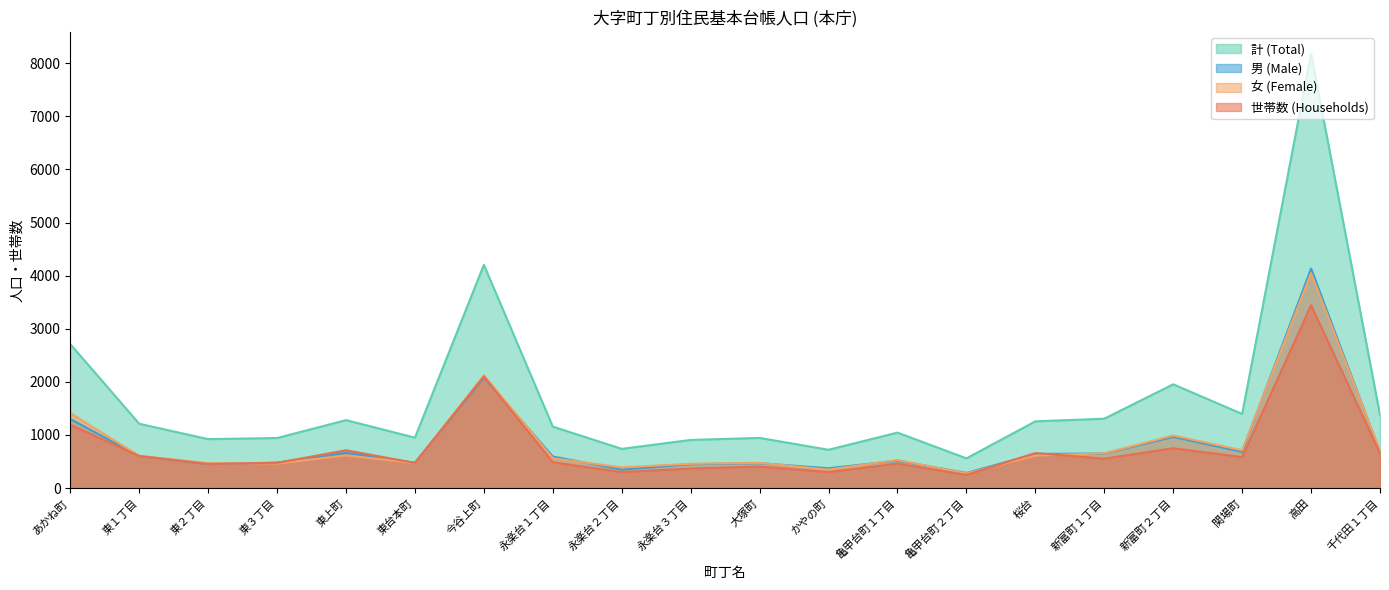

How many interior local valleys does the 男 (Male) series have?

6